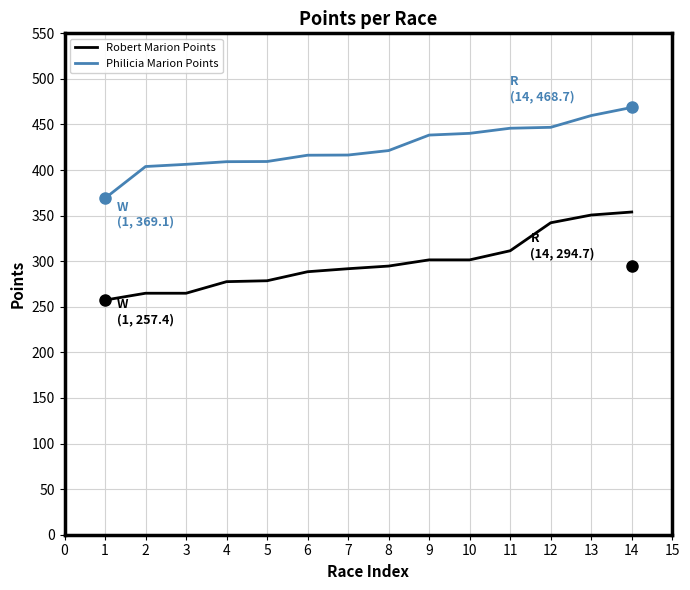

What is the minimum value for Philicia Marion Points?

369.1